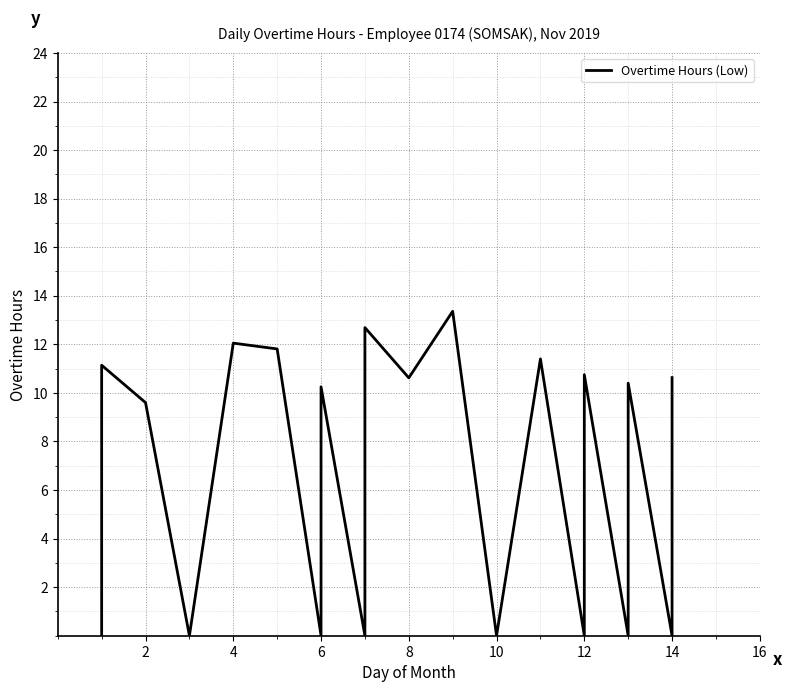

How many points are higher than both their immediate neighbors (excluding endpoints)?

8